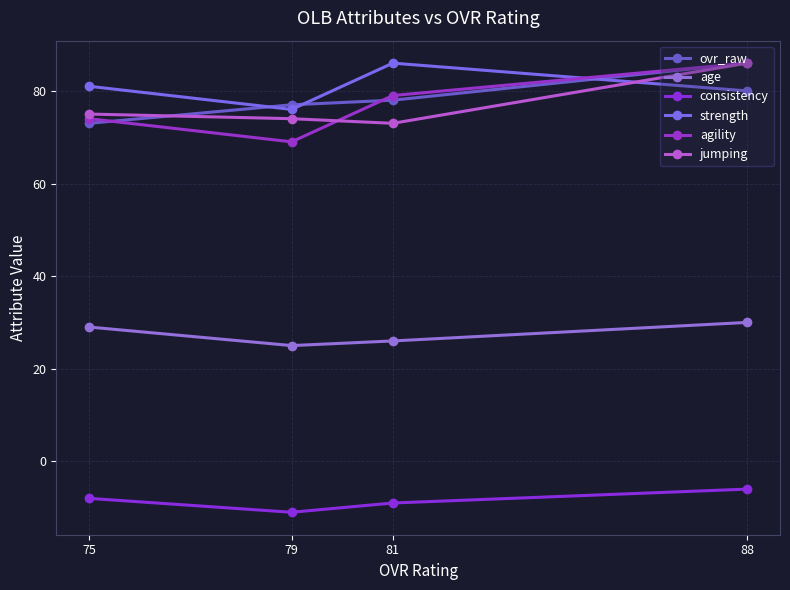

Rank the categories by agility value from lowest to highest.

79, 75, 81, 88